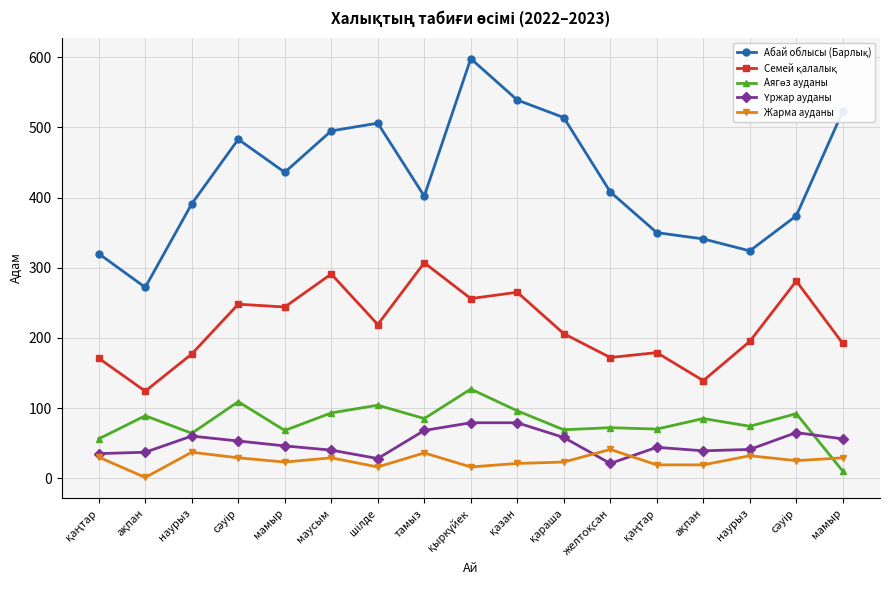

True or false: Аягөз ауданы and Семей қалалық cross at least once.

False